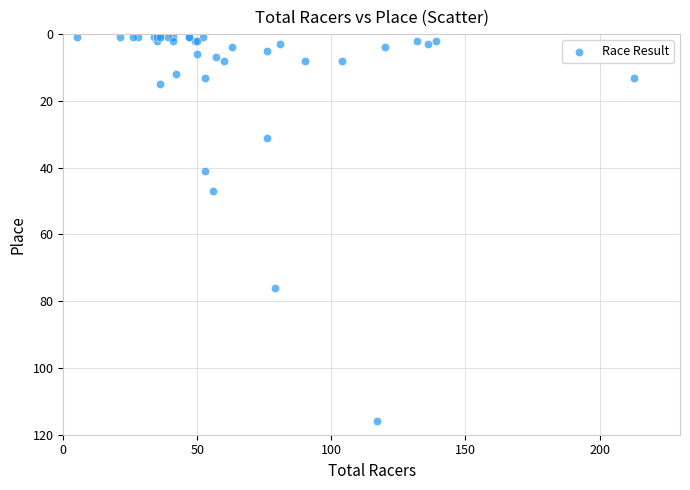

What Y value in the scatter plot is closest to 58?

47